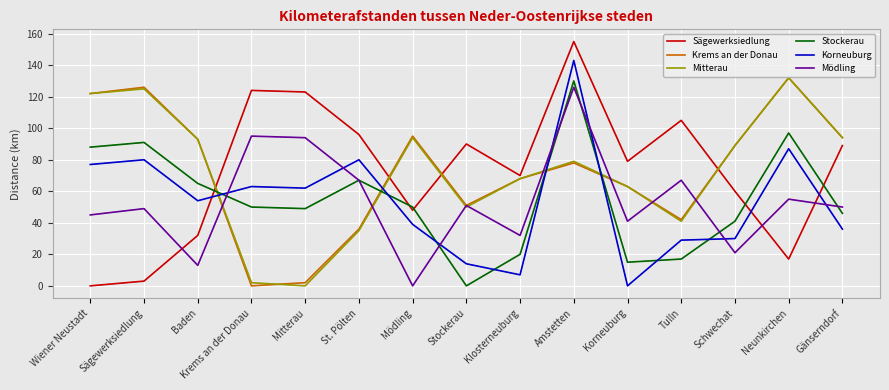

What is the difference between the maximum and minimum values in the Stockerau series?

130